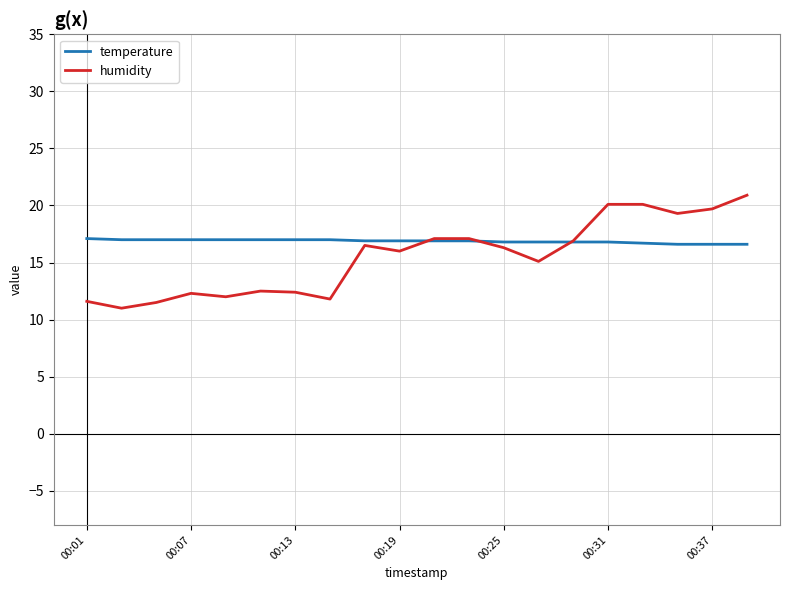

What is the highest value of the humidity series?

20.9